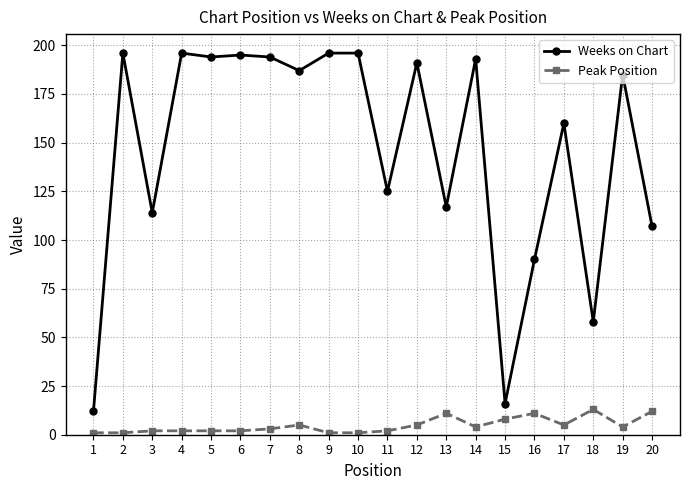

What is the greatest value displayed?

196